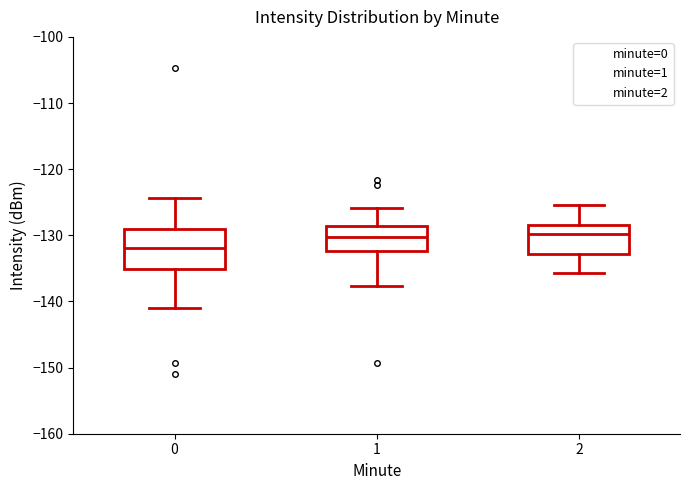

Reading left to right, transcribe this box plot: for each box, give where its median line is, the range the box spans, and where its two whiskers end, as read against the y-axis. The values are not printed on the chart, so give them approximately, as read against the axis.

0: median -132, box -135 to -129, whiskers -141 to -124
1: median -130, box -132 to -129, whiskers -138 to -126
2: median -130, box -133 to -128, whiskers -136 to -125